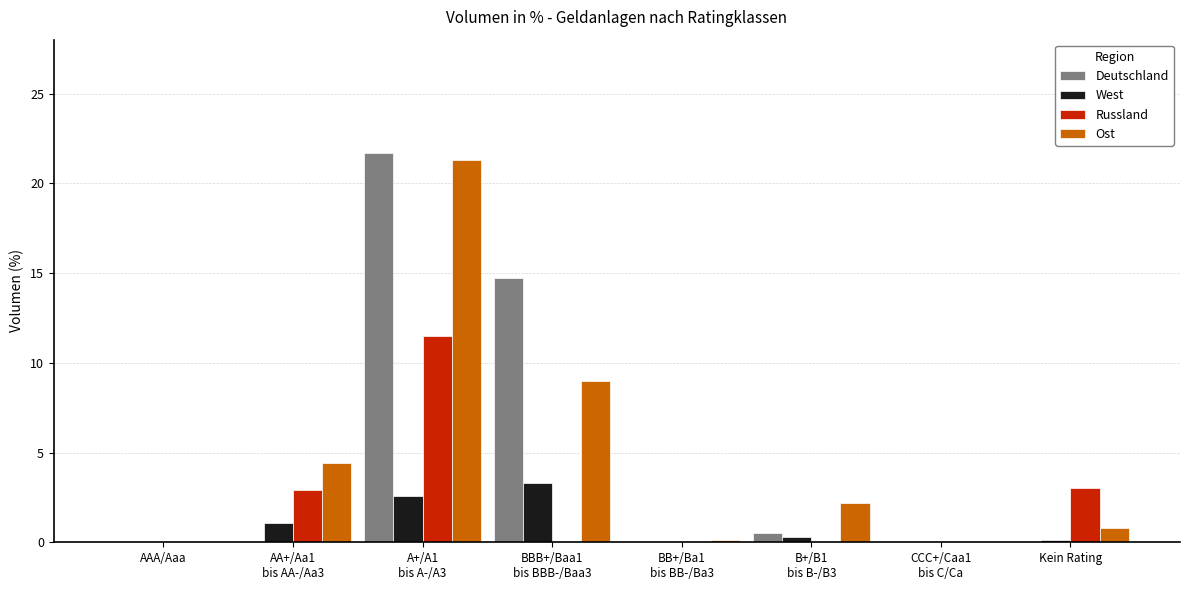

What is the sum of all Deutschland values?

36.9